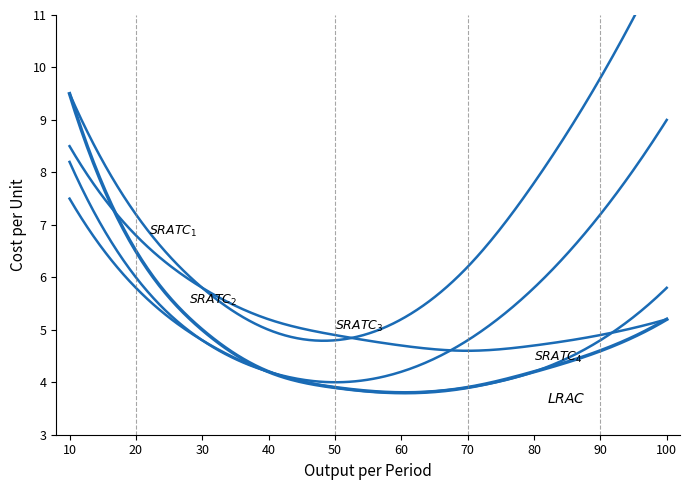

Is the value of SRATC3 at 60 greater than the value of SRATC4 at 70?

No